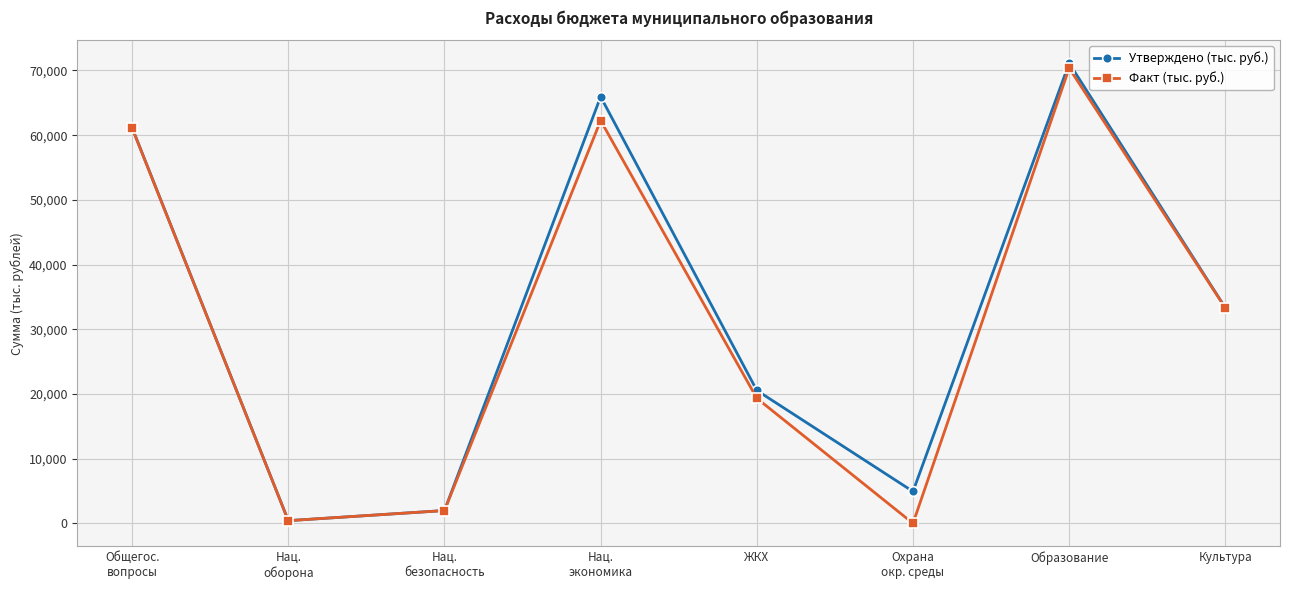

What is the value of the Утверждено (тыс. руб.) point at the 4th from the left?

65936.7